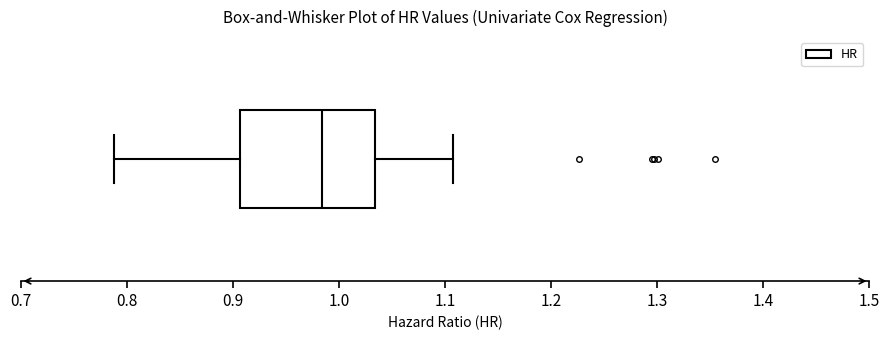

Read this box plot against the x-axis: the position of the median line, the range covered by the box, and the ends of both whiskers. The values are not printed on the chart, so give them approximately, as read against the axis.

median 0.98, box 0.91 to 1.03, whiskers 0.79 to 1.11